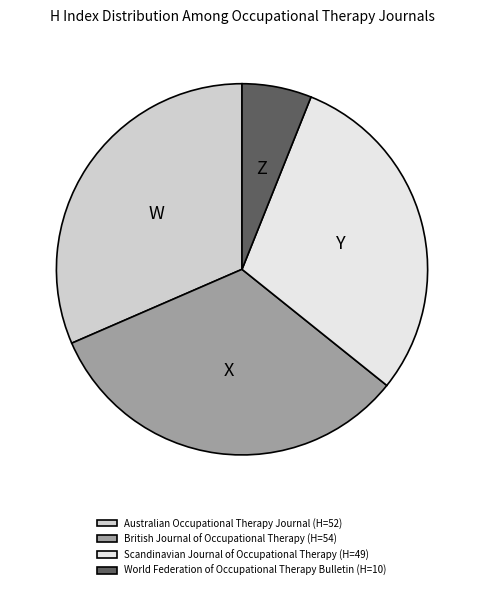

Is there a majority slice in this chart?

No